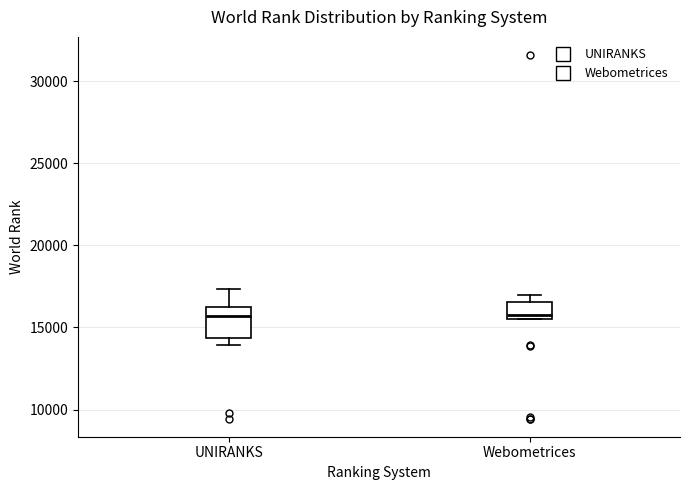

Comparing the boxes themselves (not the whiskers), which one is the tallest?

UNIRANKS